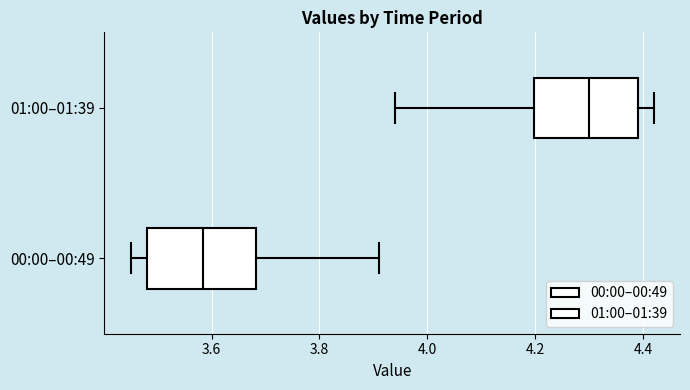

Reading bottom to top, transcribe this box plot: for each box, give where its median line is, the range the box spans, and where its two whiskers end, as read against the x-axis. The values are not printed on the chart, so give them approximately, as read against the axis.

00:00–00:49: median 3.58, box 3.48 to 3.68, whiskers 3.46 to 3.92
01:00–01:39: median 4.30, box 4.20 to 4.40, whiskers 3.94 to 4.42